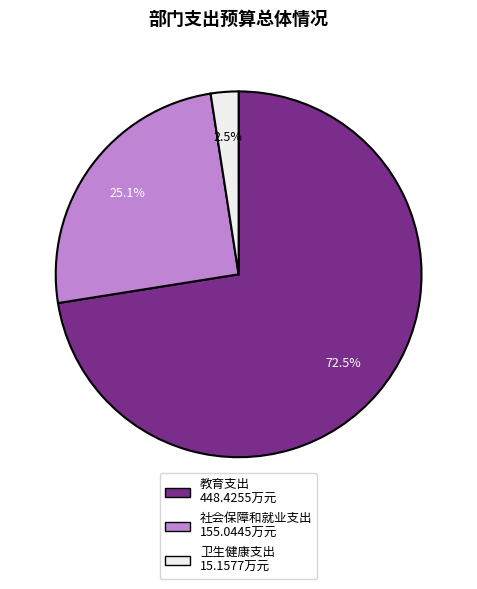

Combined, do 教育支出 and 社会保障和就业支出 account for over 50%?

Yes